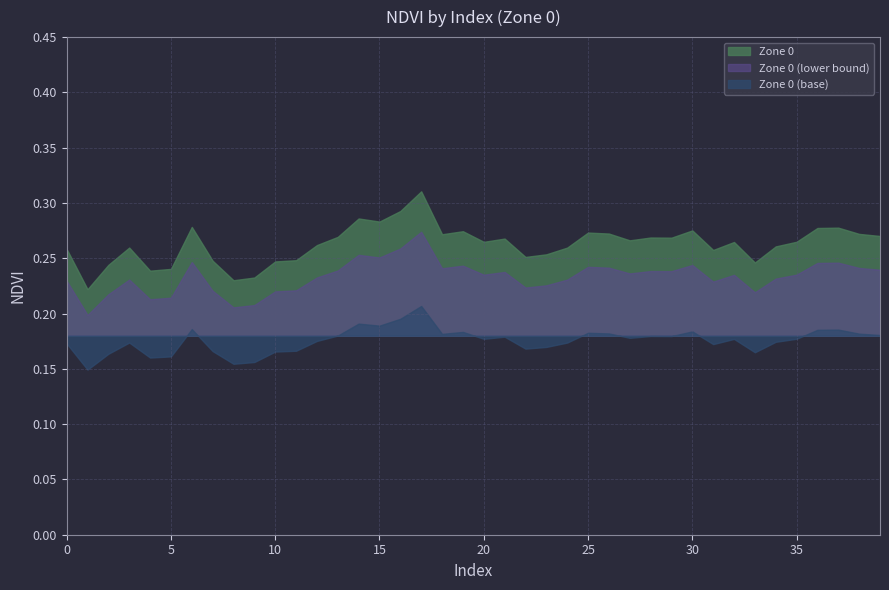

Rank the categories by value from lowest to highest.

1, 8, 9, 4, 5, 2, 33, 10, 7, 11, 22, 23, 31, 0, 24, 3, 34, 12, 32, 20, 35, 27, 21, 29, 28, 13, 39, 18, 38, 26, 25, 19, 30, 36, 37, 6, 15, 14, 16, 17